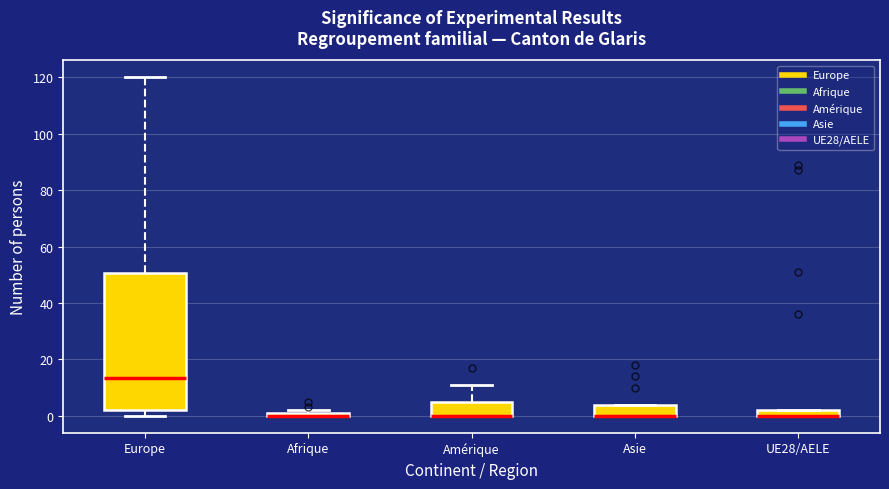

Which box is the tallest, from its lower edge to its upper edge?

Europe